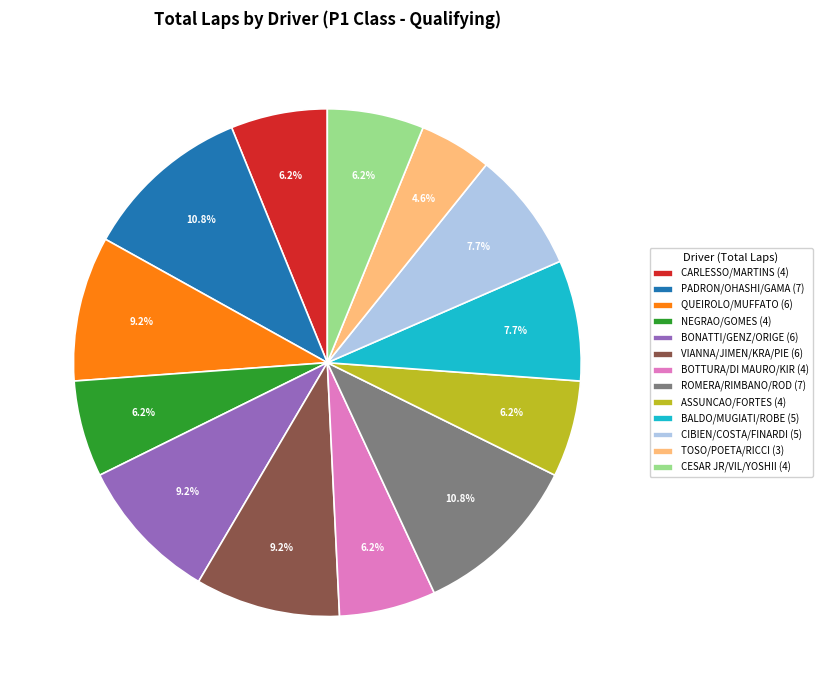

Which slice is the smallest?

TOSO/POETA/RICCI (3)